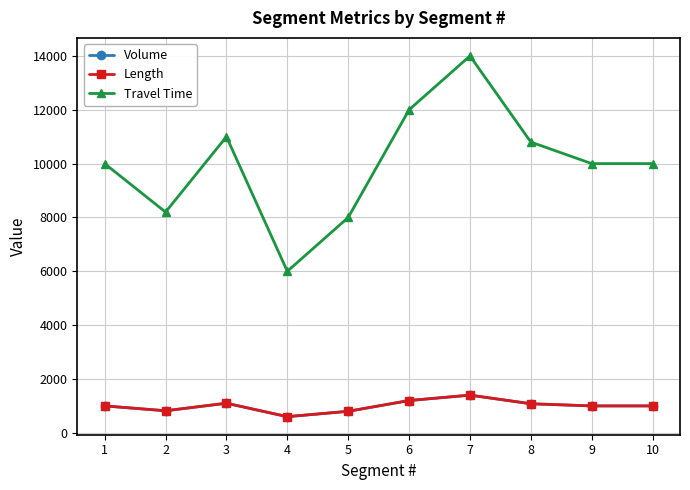

Is this an area chart (filled region under the line)?

No